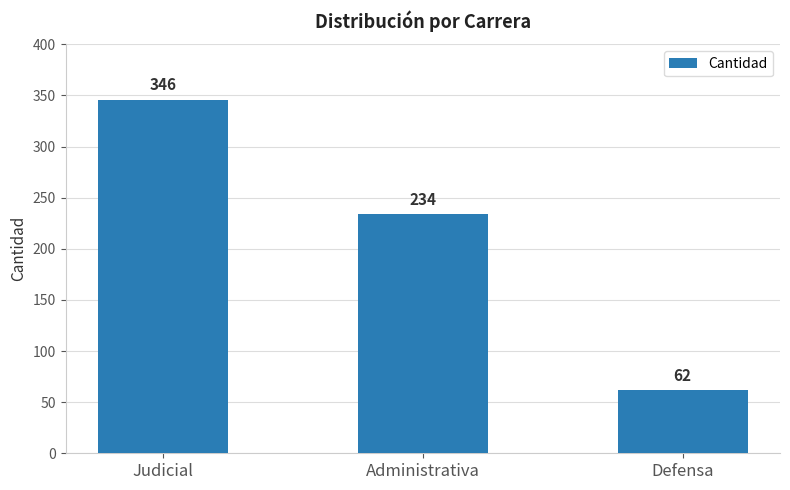

Rank the categories by value from highest to lowest.

Judicial, Administrativa, Defensa